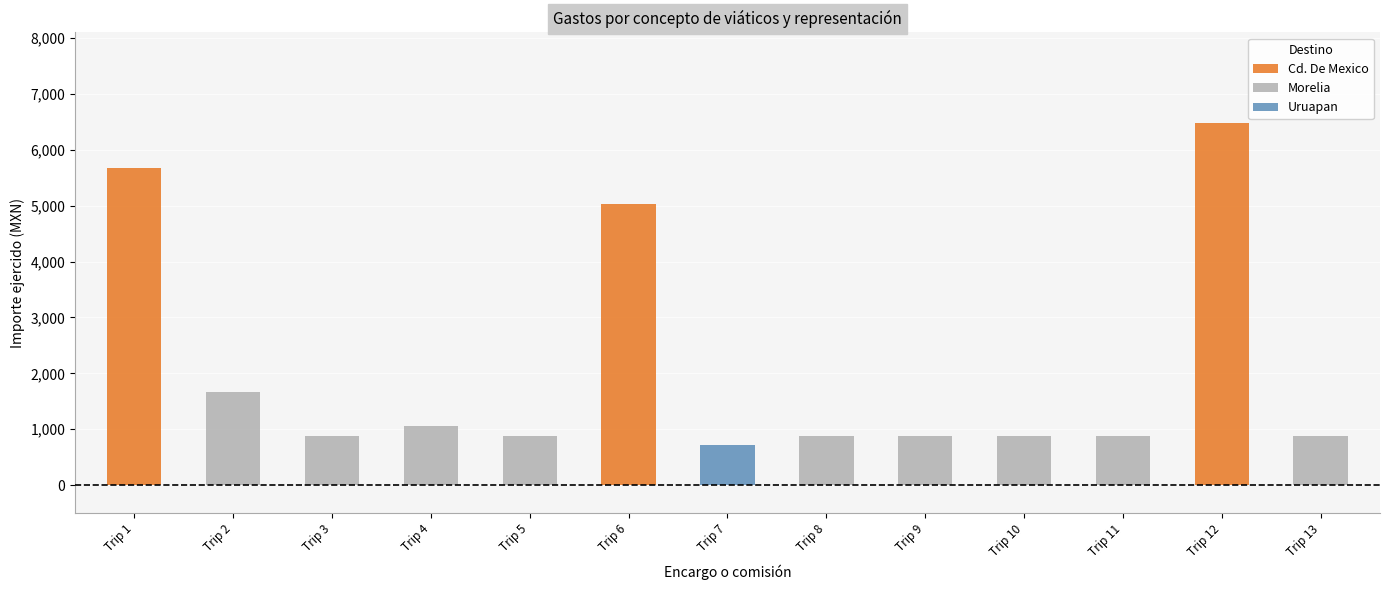

Rank the categories by Cd. De Mexico value from highest to lowest.

Trip 12, Trip 1, Trip 6